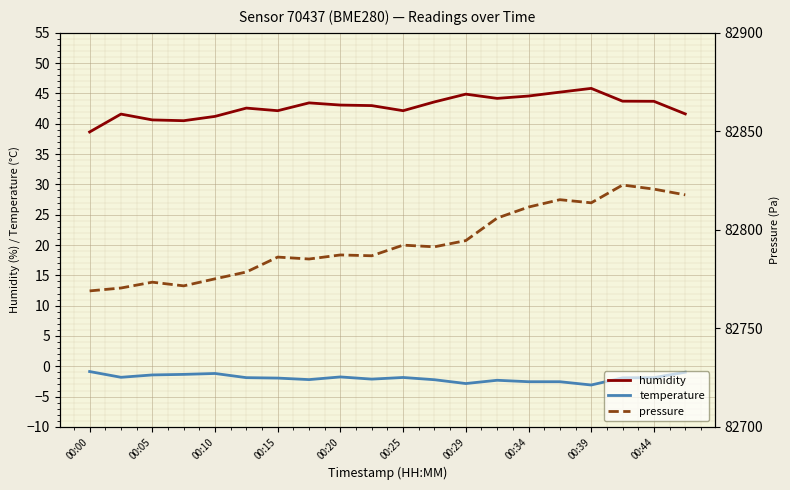

What are all the series names shown in the legend?

humidity, temperature, pressure